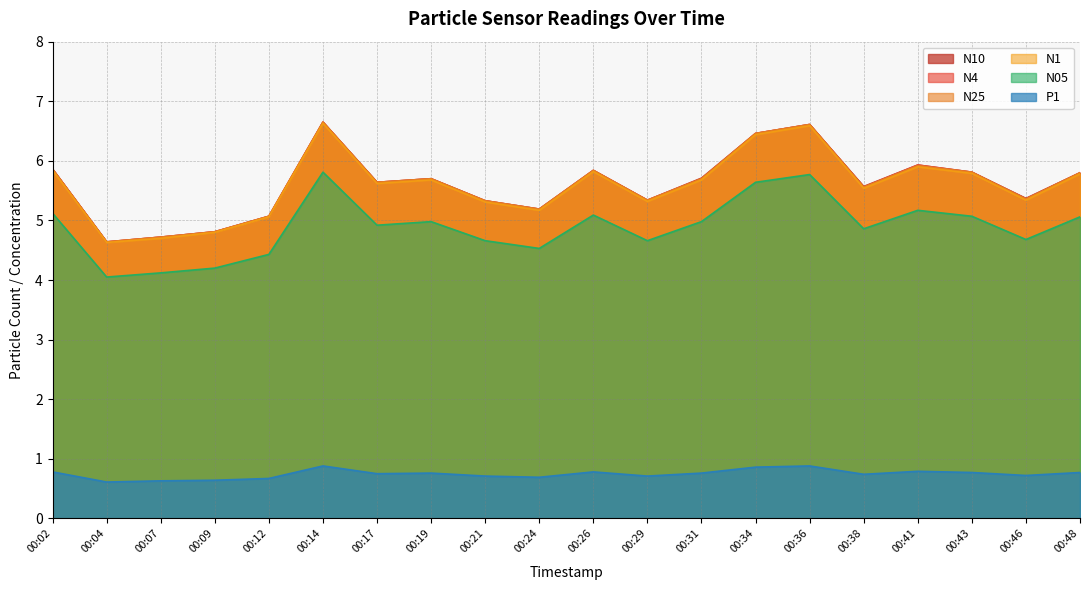

What is the value of the N25 point at the 19th from the left?

5.4